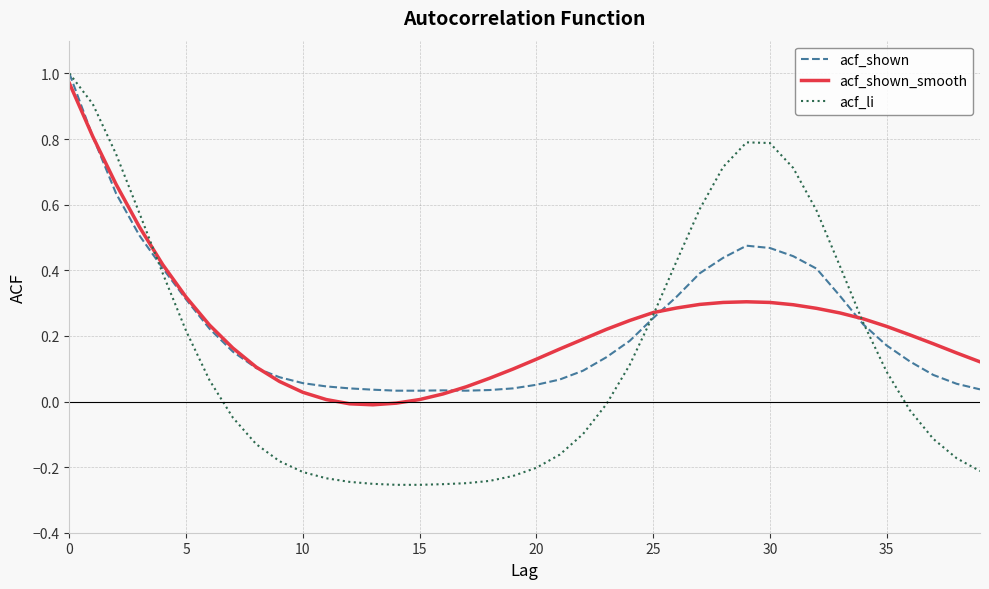

Which series has the widest spread of values?

acf_li